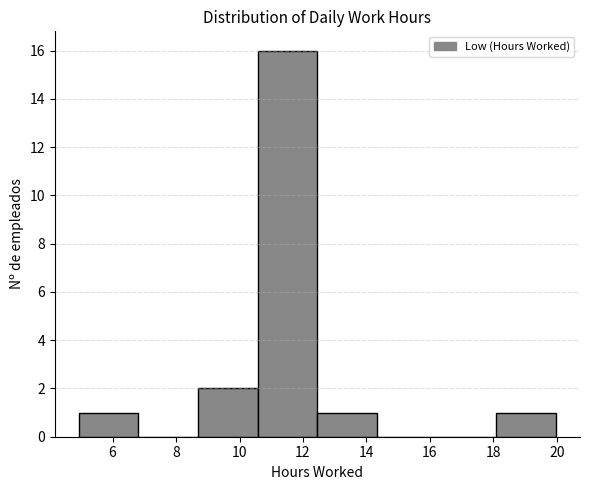

Reading left to right, transcribe this chart: for each bar, give the range it covers on the x-axis and its height. Neither the bar edges nor the heights are printed on the chart, so give them approximately, as read against the axes.

5.0 to 6.8: 1
6.8 to 8.6: 0
8.6 to 10.6: 2
10.6 to 12.4: 16
12.4 to 14.4: 1
14.4 to 16.2: 0
16.2 to 18.0: 0
18.0 to 20.0: 1